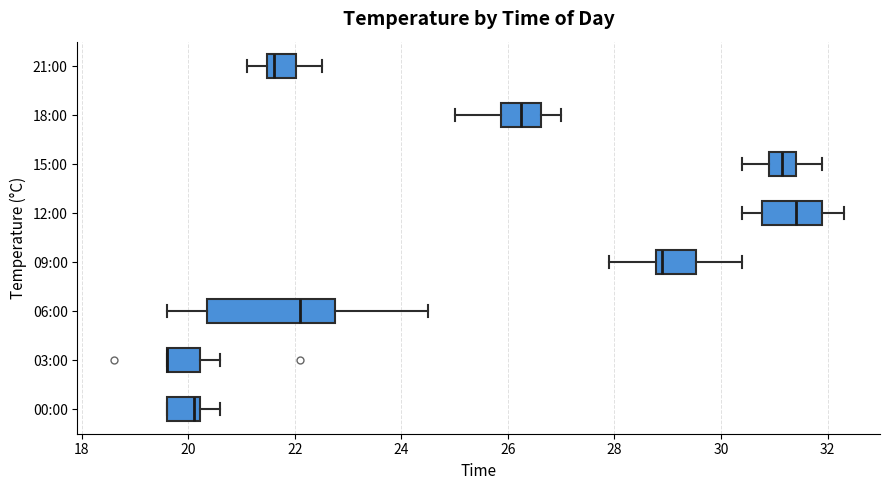

Reading bottom to top, read every box against the x-axis: the position of its median line, the range the box covers, and the ends of its whiskers. The values are not printed on the chart, so give them approximately, as read against the axis.

00:00: median 20.2 (just left of the box's right edge), box 19.6 to 20.2, whiskers 19.6 to 20.6
03:00: median 19.6 (drawn on the box's left edge), box 19.6 to 20.2, whiskers 19.6 to 20.6
06:00: median 22.2, box 20.4 to 22.8, whiskers 19.6 to 24.6
09:00: median 29.0, box 28.8 to 29.6, whiskers 28.0 to 30.4
12:00: median 31.4, box 30.8 to 32.0, whiskers 30.4 to 32.4
15:00: median 31.2, box 31.0 to 31.4, whiskers 30.4 to 32.0
18:00: median 26.2, box 25.8 to 26.6, whiskers 25.0 to 27.0
21:00: median 21.6, box 21.4 to 22.0, whiskers 21.2 to 22.6